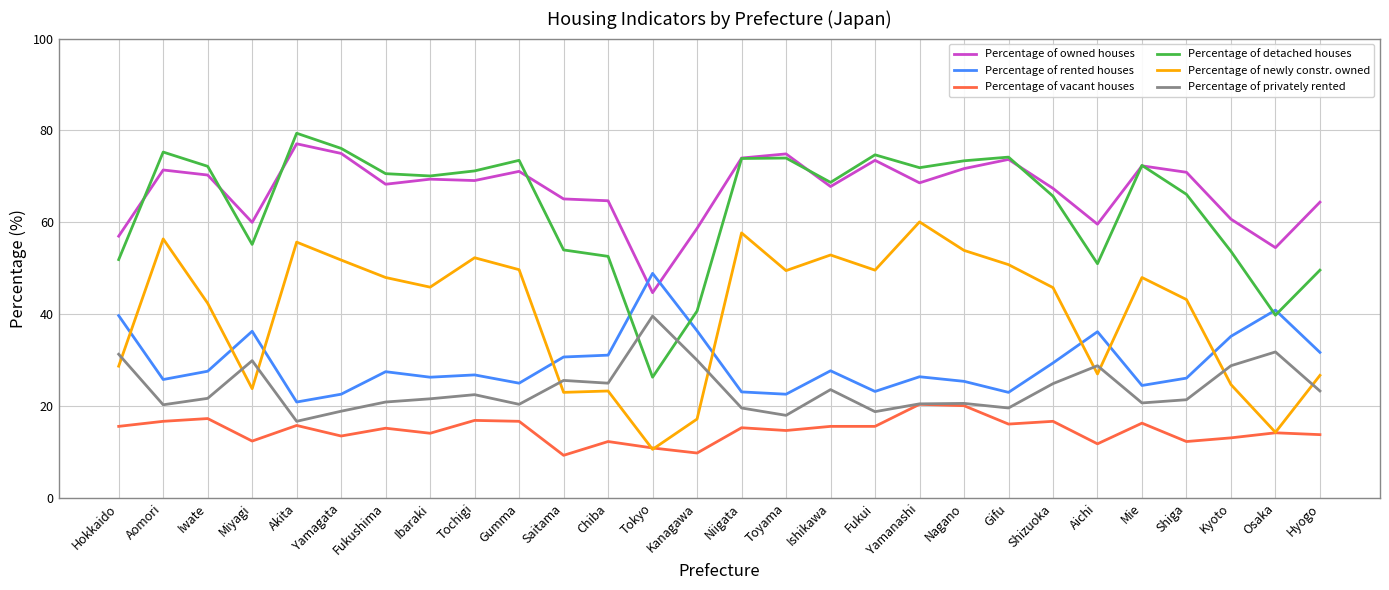

Between Chiba and Tokyo, which series saw the biggest shift?

Percentage of detached houses